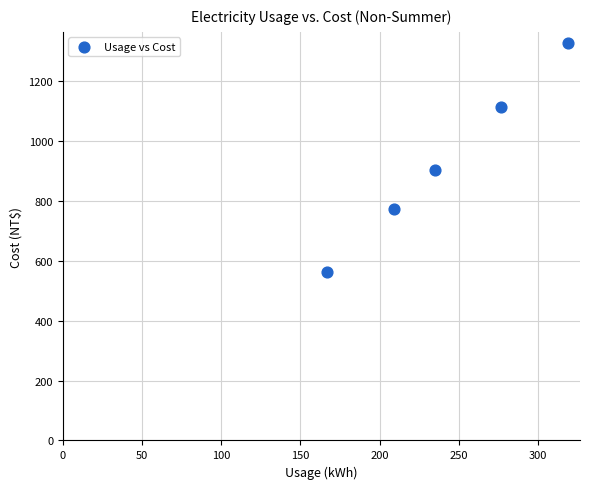

What is the average X value?

241.4